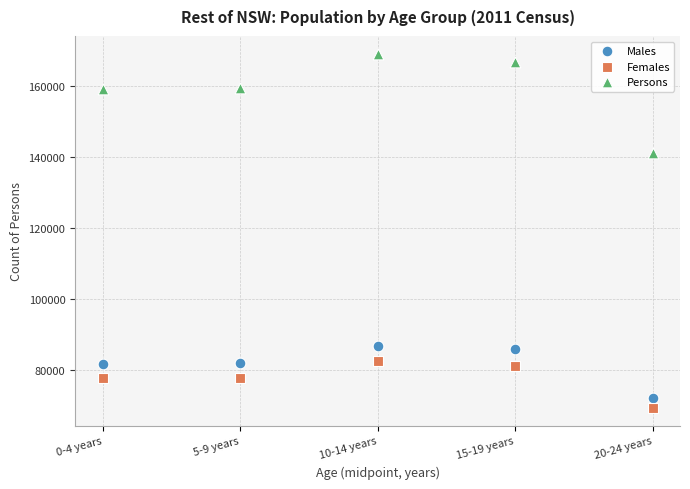

Which series contains the lowest Y value?

Females